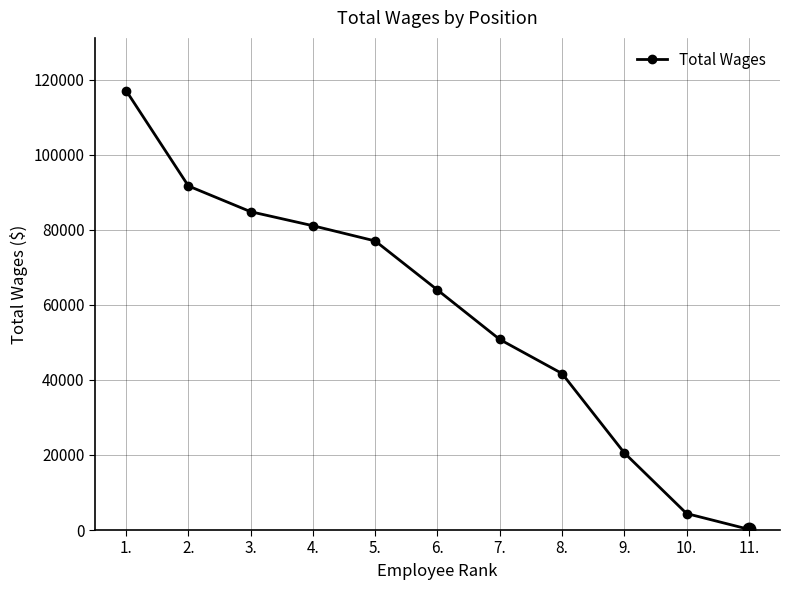

Is it true that the value at 8. is 11329?

False